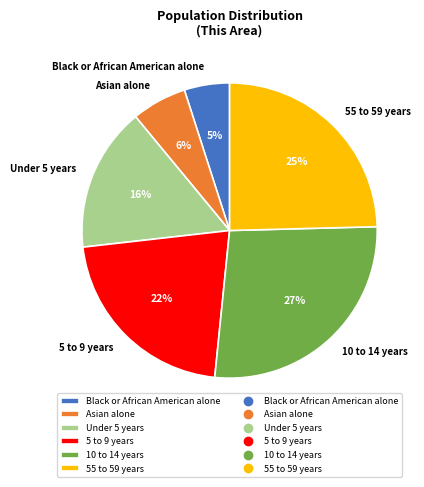

To the nearest percent, what is the combined percentage of Black or African American alone and Under 5 years?

21%